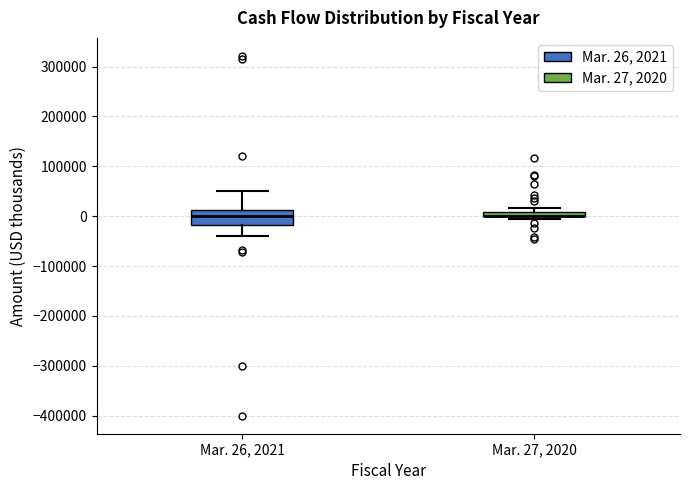

Where is the upper edge of the box for Mar. 26, 2021 on the y-axis? The values are not printed on the chart, so give them approximately, as read against the axis.

10000